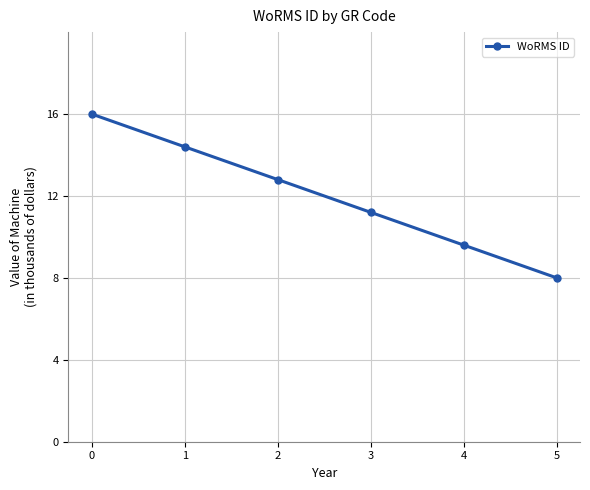

True or false: the data has more than 2 interior local peaks.

False